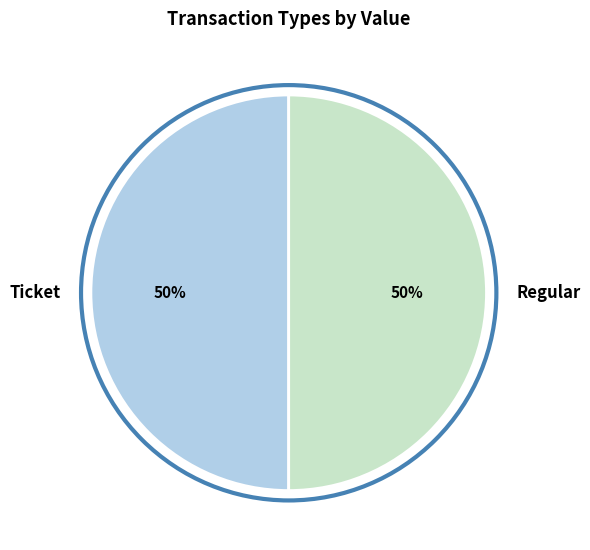

True or false: Ticket accounts for 50% of the total.

True